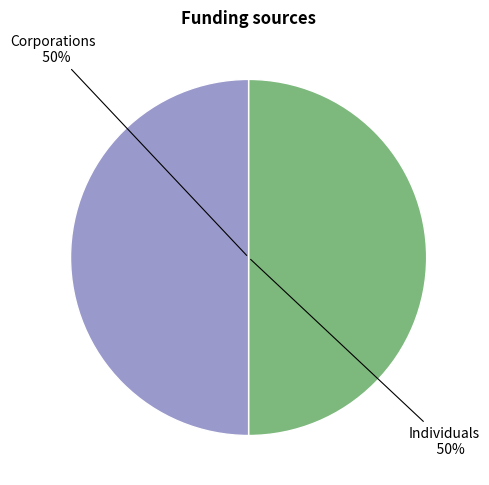

How many slices are in this pie chart?

2